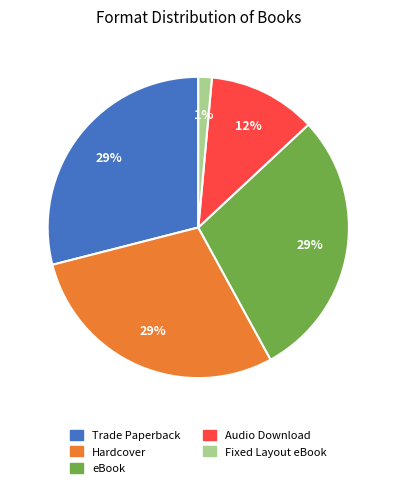

How many segments does this pie chart have?

5